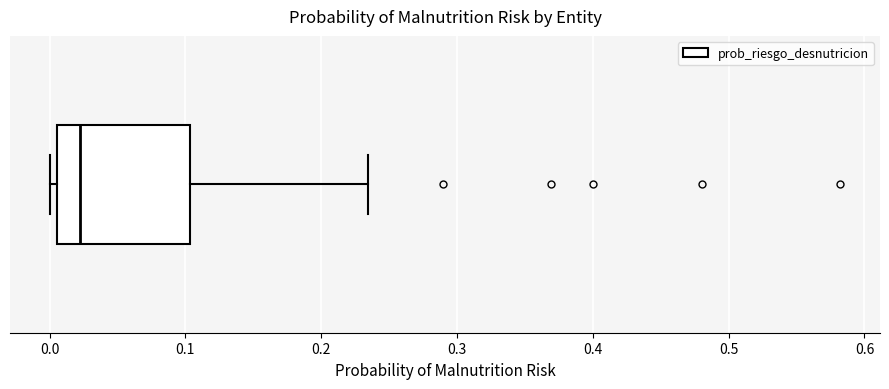

Where is the right edge of the box on the x-axis? The values are not printed on the chart, so give them approximately, as read against the axis.

0.10